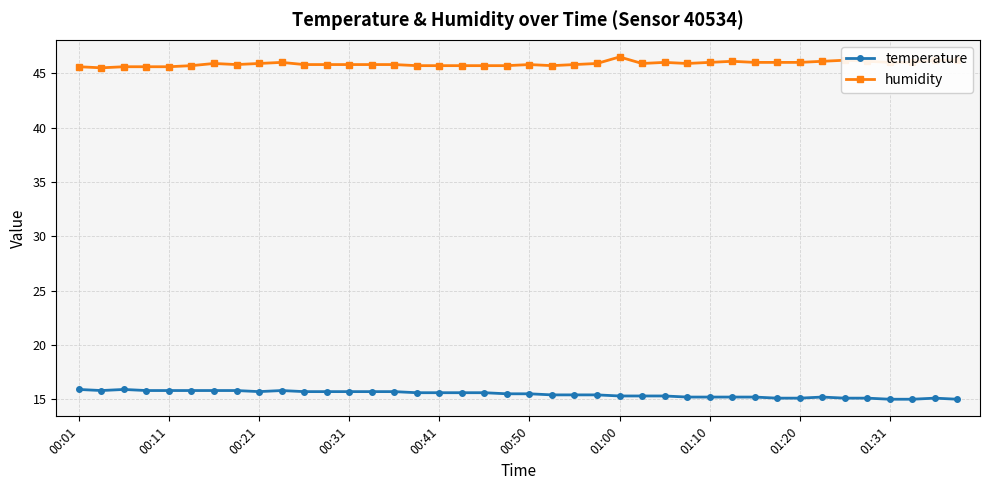

Which series has the largest total across all categories?

humidity